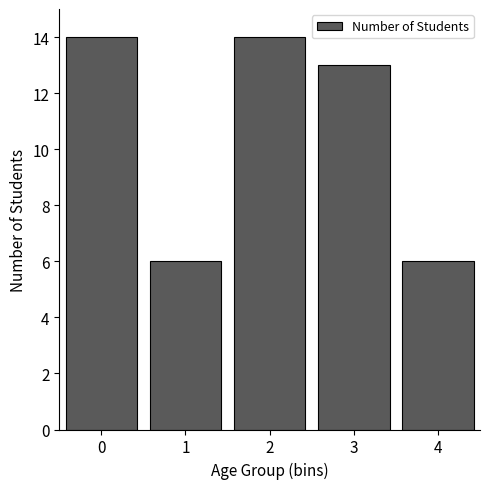

Reading right to left, what are all the values shown in this chart?

4=6	3=13	2=14	1=6	0=14